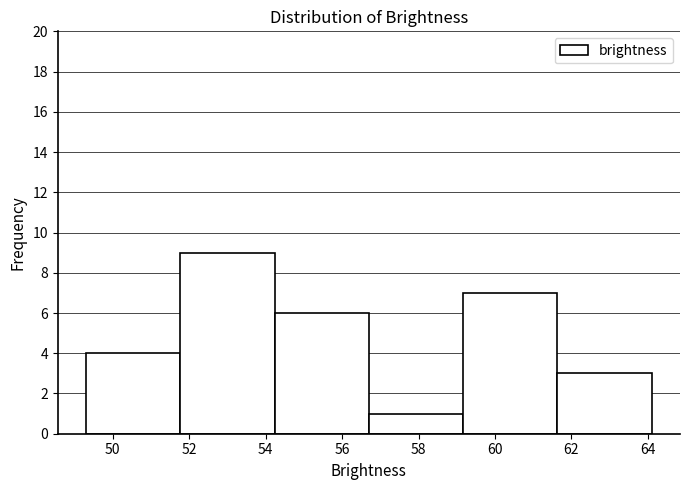

Reading left to right, transcribe this chart: for each bar, give the range it covers on the x-axis and its height. Neither the bar edges nor the heights are printed on the chart, so give them approximately, as read against the axes.

49.4 to 51.8: 4
51.8 to 54.2: 9
54.2 to 56.8: 6
56.8 to 59.2: 1
59.2 to 61.6: 7
61.6 to 64.2: 3